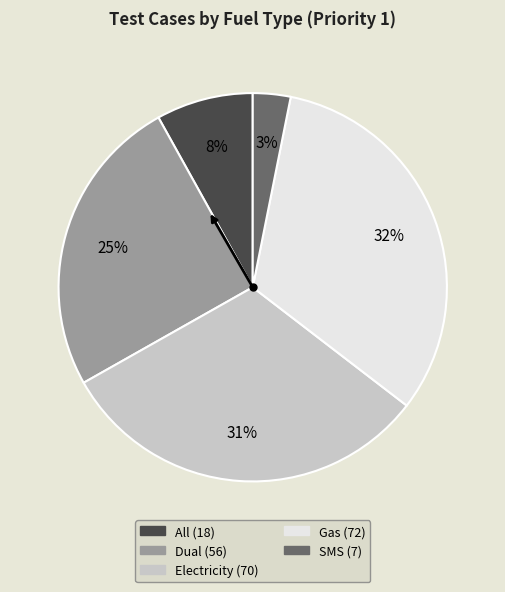

Count the number of slices in the pie.

5